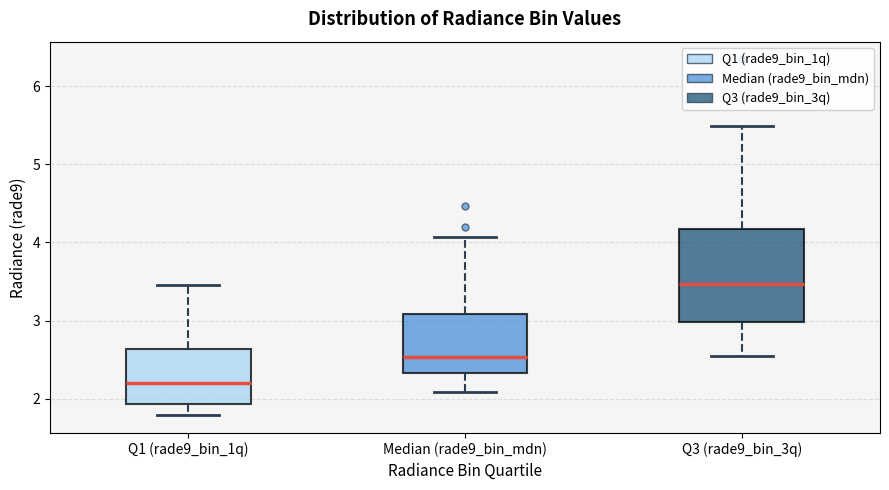

Reading left to right, read every box against the y-axis: the position of its median line, the range the box covers, and the ends of its whiskers. The values are not printed on the chart, so give them approximately, as read against the axis.

Q1 (rade9_bin_1q): median 2.2, box 1.9 to 2.6, whiskers 1.8 to 3.5
Median (rade9_bin_mdn): median 2.5, box 2.3 to 3.1, whiskers 2.1 to 4.1
Q3 (rade9_bin_3q): median 3.5, box 3.0 to 4.2, whiskers 2.5 to 5.5